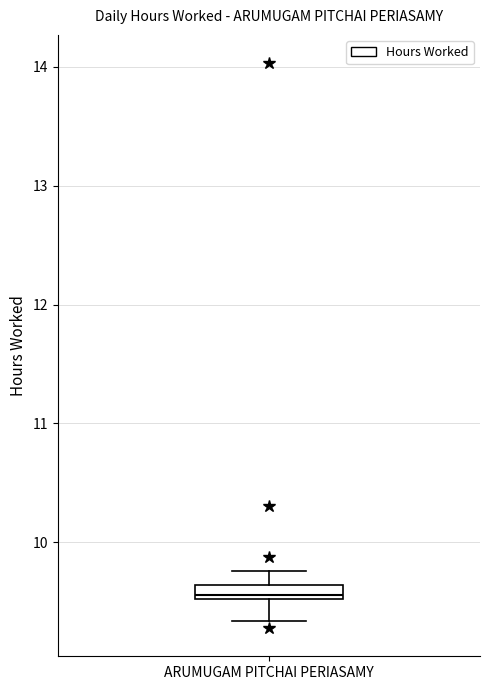

Where is the upper edge of the box for ARUMUGAM PITCHAI PERIASAMY on the y-axis? The values are not printed on the chart, so give them approximately, as read against the axis.

9.6